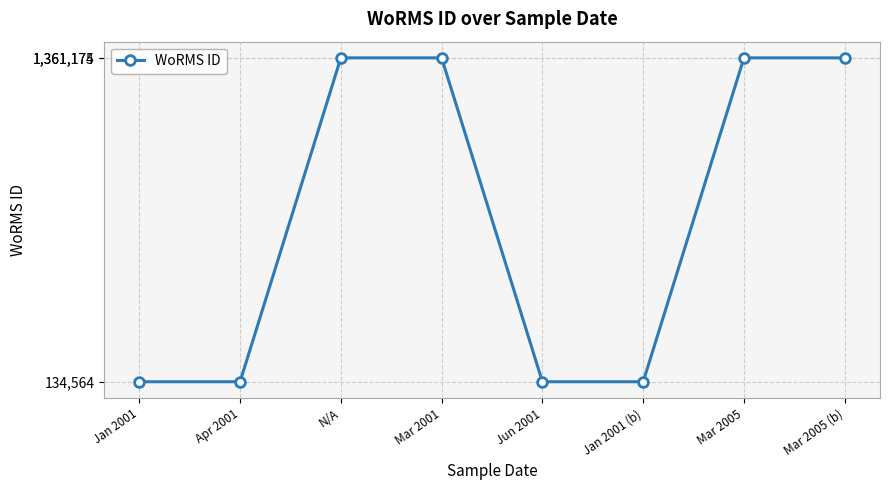

What is the change in value from Mar 2001 to Mar 2005?

-1